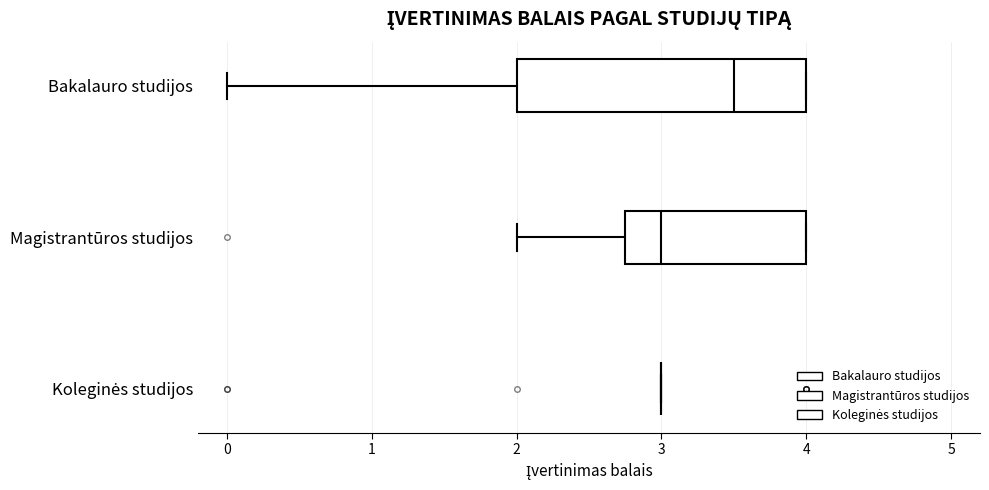

Reading bottom to top, transcribe this box plot: for each box, give where its median line is, the range the box spans, and where its two whiskers end, as read against the x-axis. The values are not printed on the chart, so give them approximately, as read against the axis.

Koleginės studijos: box collapsed to a line at 3.0, whiskers 3.0 to 3.0
Magistrantūros studijos: median 3.0, box 2.8 to 4.0, whiskers 2.0 to 4.0
Bakalauro studijos: median 3.5, box 2.0 to 4.0, whiskers 0.0 to 4.0